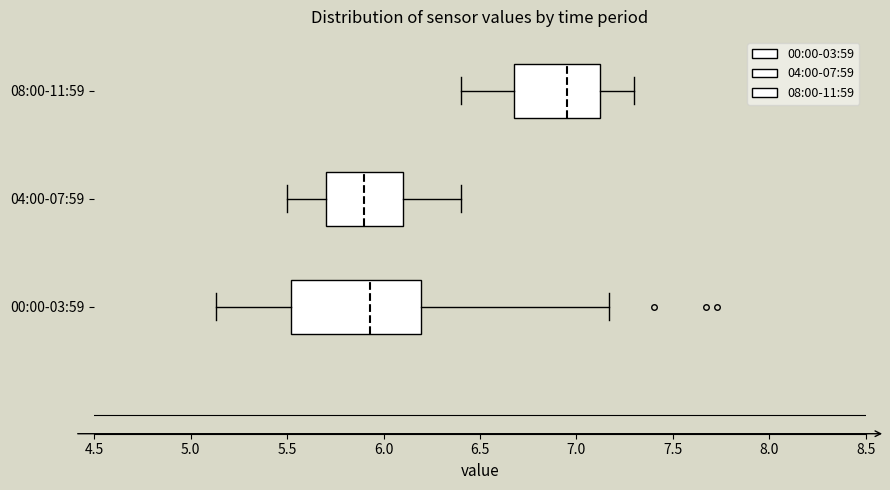

Reading bottom to top, transcribe this box plot: for each box, give where its median line is, the range the box spans, and where its two whiskers end, as read against the x-axis. The values are not printed on the chart, so give them approximately, as read against the axis.

00:00-03:59: median 5.95, box 5.50 to 6.20, whiskers 5.15 to 7.15
04:00-07:59: median 5.90, box 5.70 to 6.10, whiskers 5.50 to 6.40
08:00-11:59: median 6.95, box 6.70 to 7.15, whiskers 6.40 to 7.30